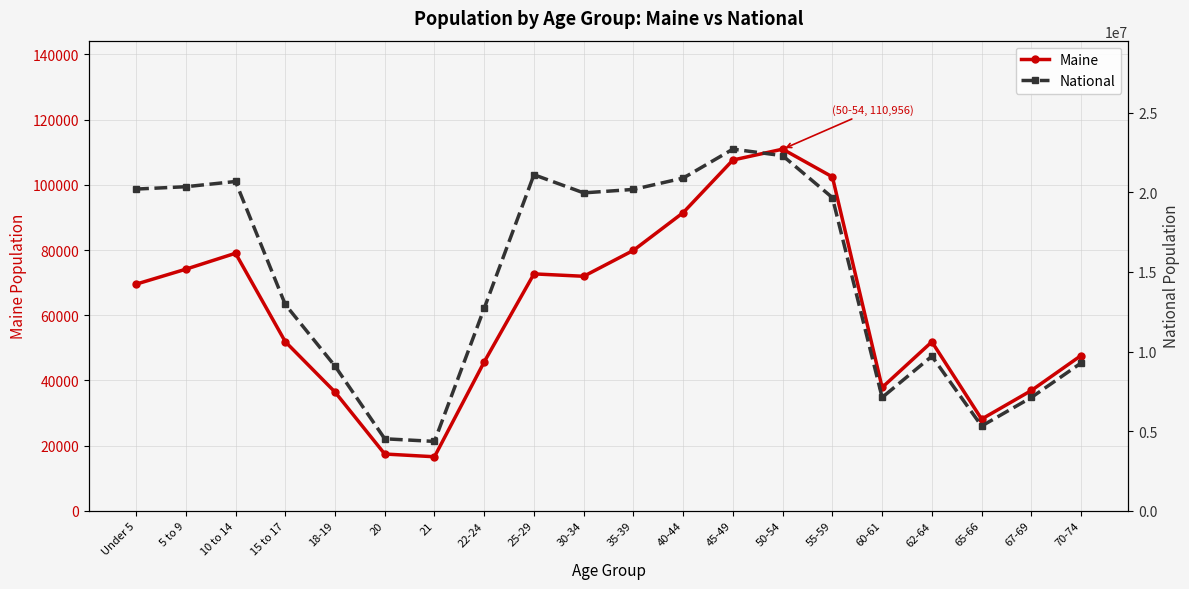

Rank the categories by Maine value from highest to lowest.

50-54, 45-49, 55-59, 40-44, 35-39, 10 to 14, 5 to 9, 25-29, 30-34, Under 5, 15 to 17, 62-64, 70-74, 22-24, 60-61, 67-69, 18-19, 65-66, 20, 21